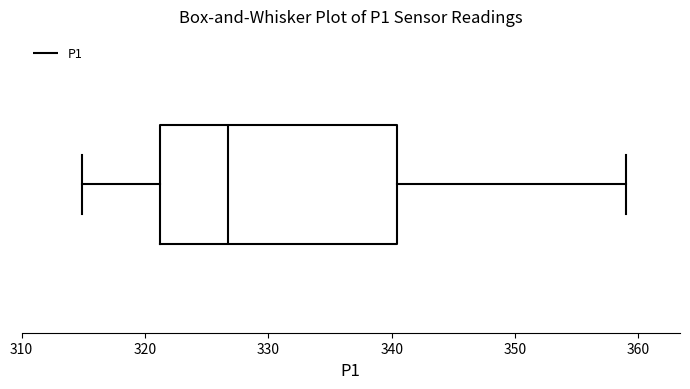

Transcribe this box plot: give where the median line is, the range the box spans, and where the two whiskers end, as read against the x-axis. The values are not printed on the chart, so give them approximately, as read against the axis.

median 327, box 321 to 340, whiskers 315 to 359